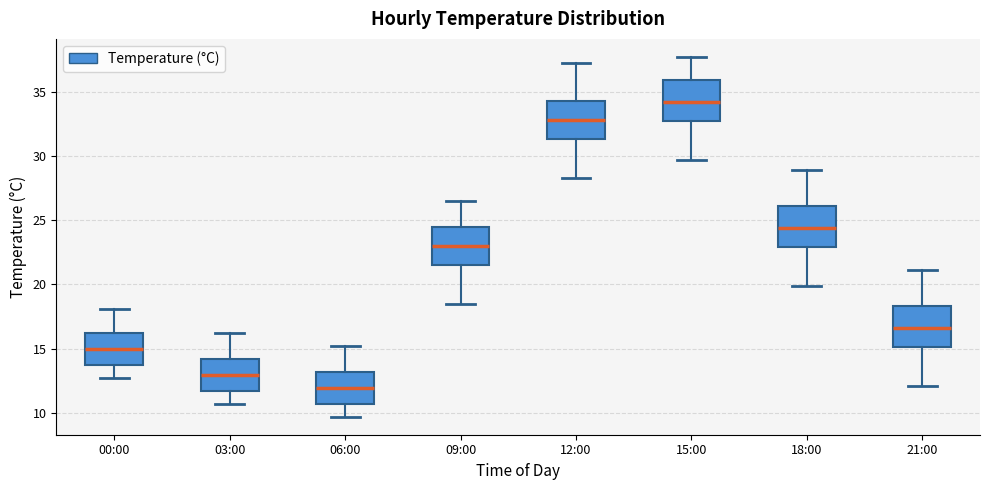

Reading left to right, read every box against the y-axis: the position of its median line, the range the box covers, and the ends of its whiskers. The values are not printed on the chart, so give them approximately, as read against the axis.

00:00: median 15.0, box 13.5 to 16.0, whiskers 12.5 to 18.0
03:00: median 13.0, box 11.5 to 14.0, whiskers 10.5 to 16.0
06:00: median 12.0, box 10.5 to 13.0, whiskers 9.5 to 15.0
09:00: median 23.0, box 21.5 to 24.5, whiskers 18.5 to 26.5
12:00: median 33.0, box 31.5 to 34.5, whiskers 28.5 to 37.0
15:00: median 34.0, box 32.5 to 36.0, whiskers 29.5 to 37.5
18:00: median 24.5, box 23.0 to 26.0, whiskers 20.0 to 29.0
21:00: median 16.5, box 15.0 to 18.5, whiskers 12.0 to 21.0